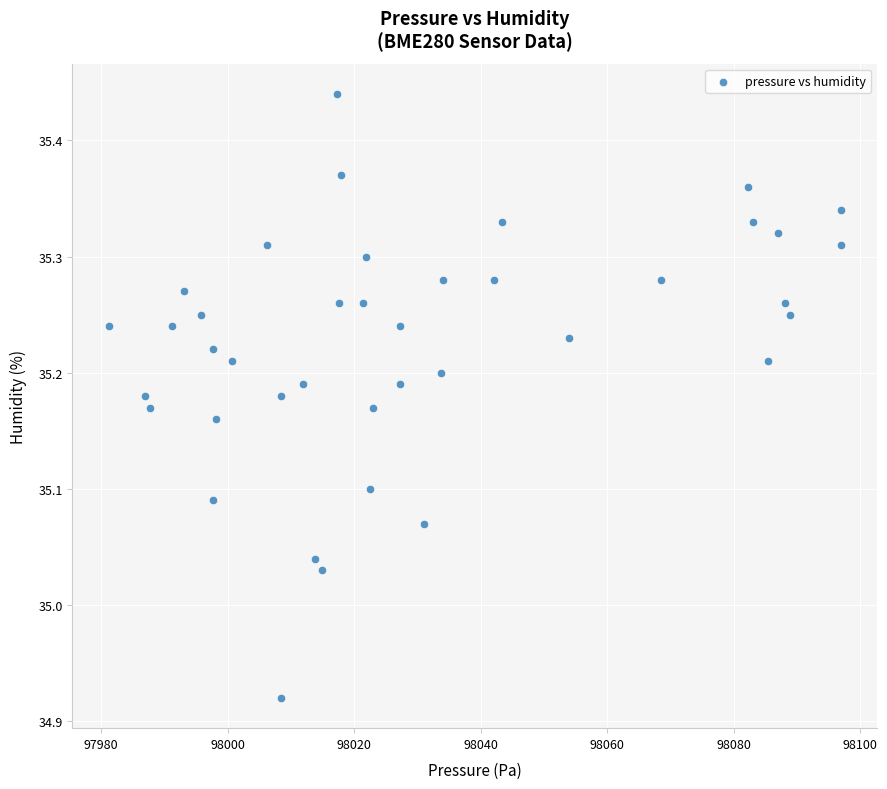

What is the range of Y values (max minus min)?

0.5